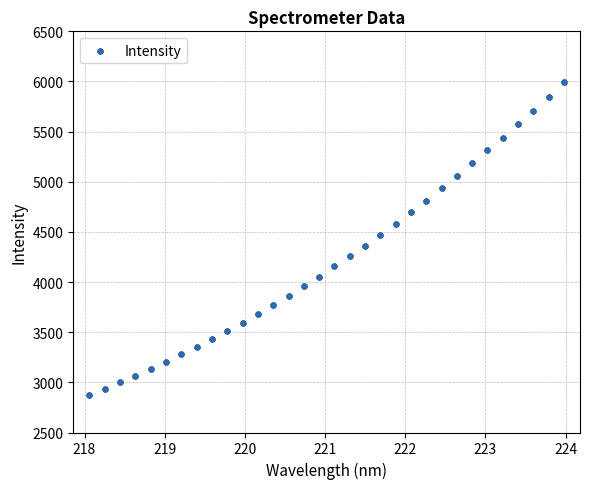

What is the range of Y values (max minus min)?

3116.1